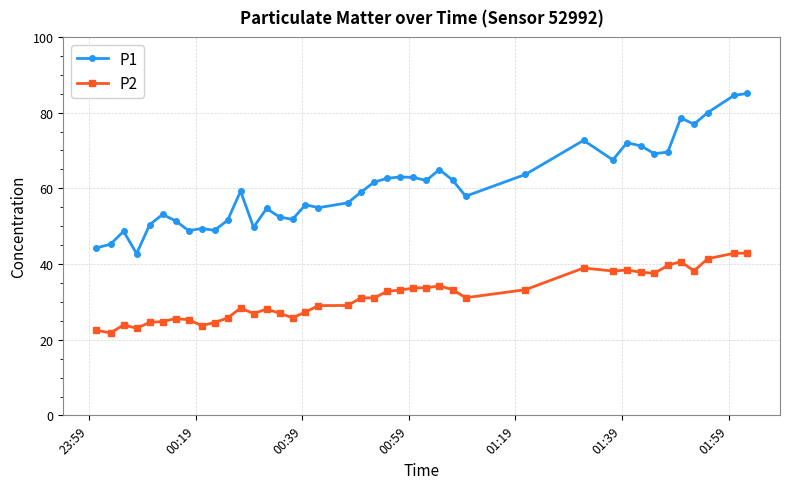

True or false: P1 and P2 cross at least once.

False